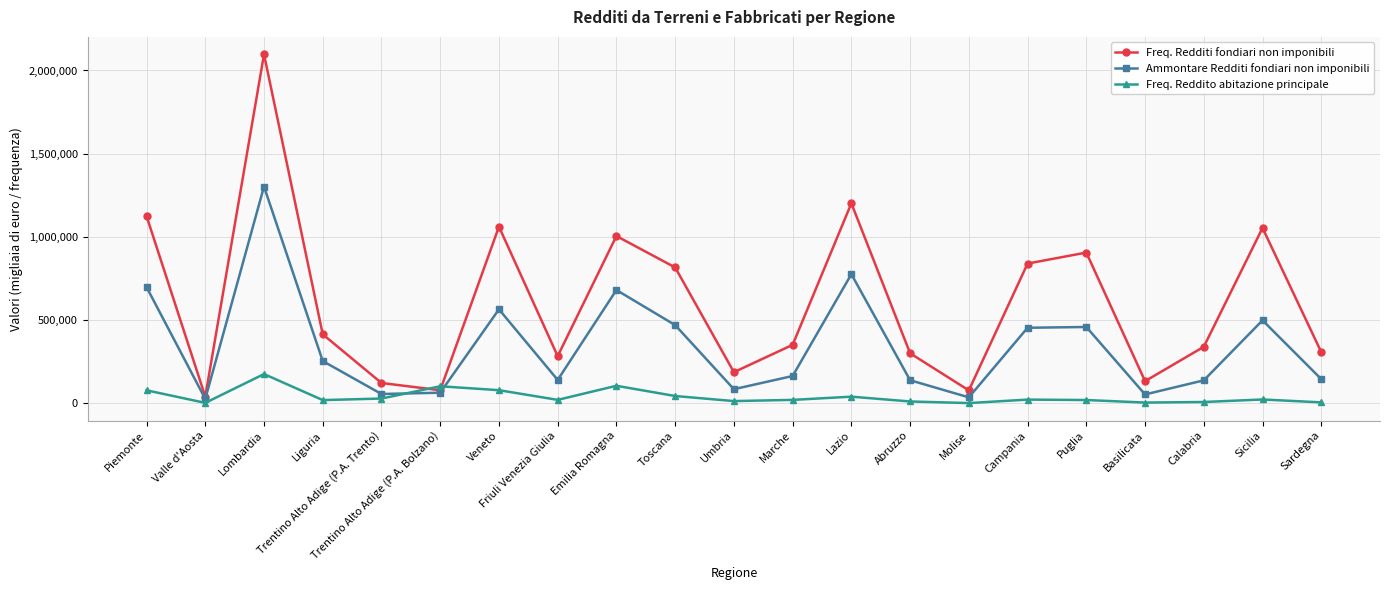

What is the average value of the Freq. Redditi fondiari non imponibili series?

606846